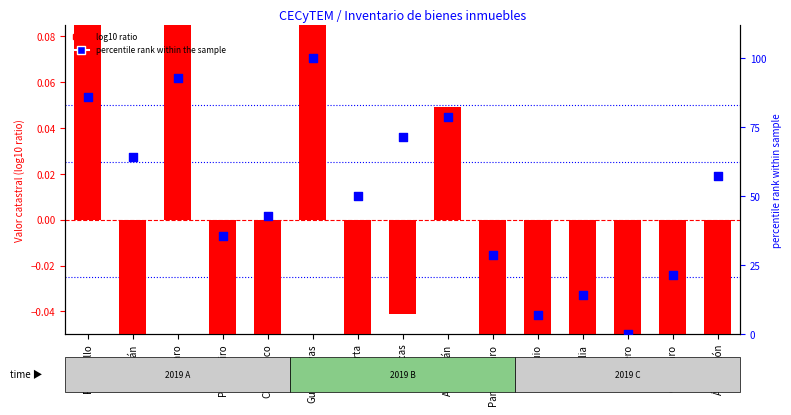

What are all the series names shown in the legend?

log10 ratio, percentile rank within the sample